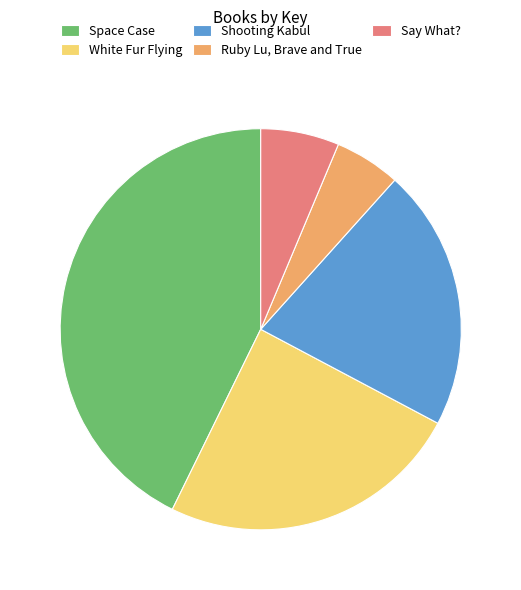

The Space Case slice represents 34% of the pie. True or false?

False